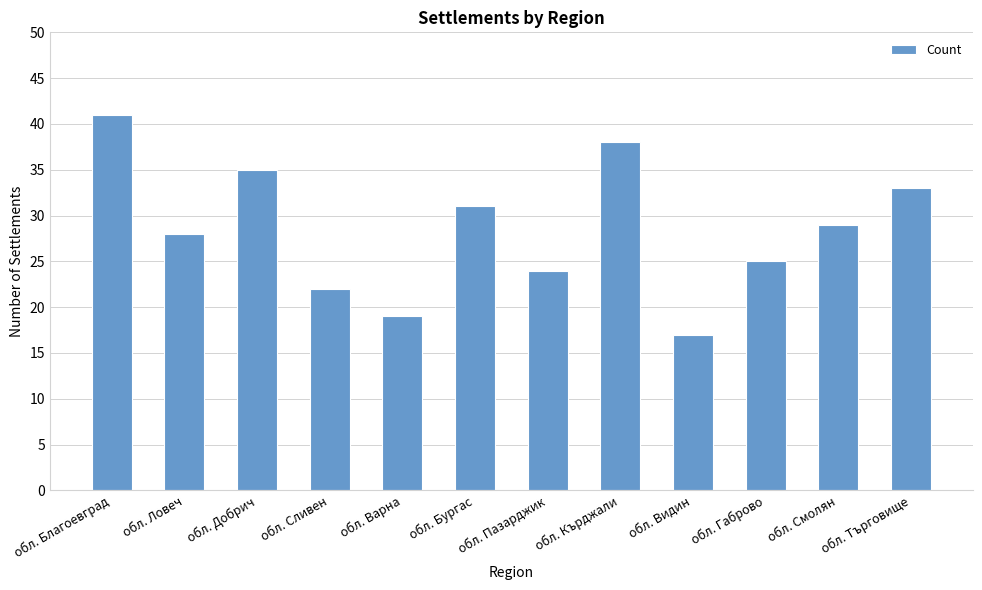

List the labels in order of value, largest first.

обл. Благоевград, обл. Кърджали, обл. Добрич, обл. Търговище, обл. Бургас, обл. Смолян, обл. Ловеч, обл. Габрово, обл. Пазарджик, обл. Сливен, обл. Варна, обл. Видин